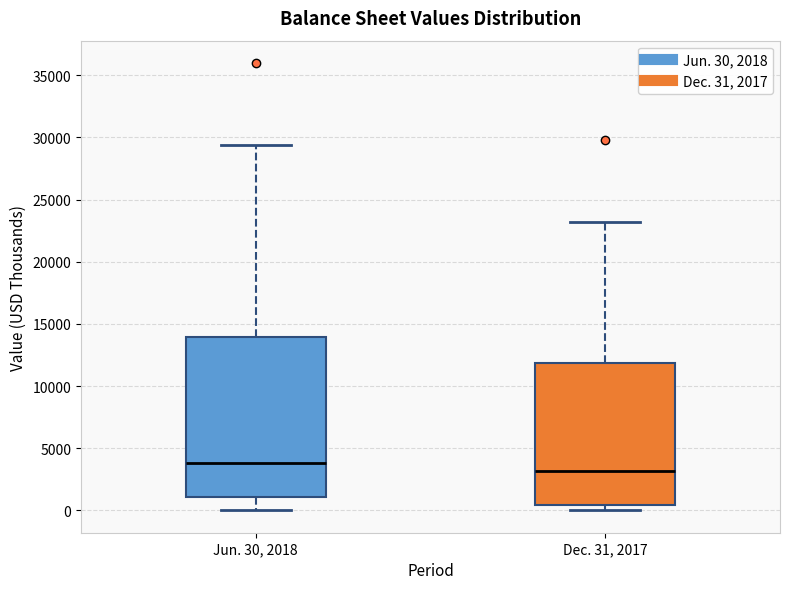

Where does the lower whisker of the box for Jun. 30, 2018 end on the y-axis? The values are not printed on the chart, so give them approximately, as read against the axis.

0